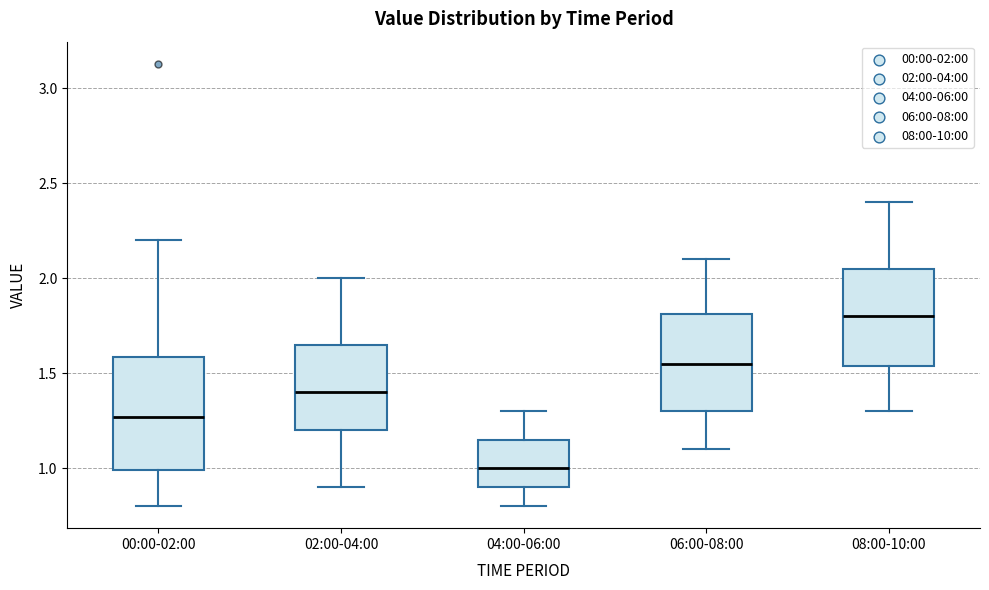

Reading left to right, read every box against the y-axis: the position of its median line, the range the box covers, and the ends of its whiskers. The values are not printed on the chart, so give them approximately, as read against the axis.

00:00-02:00: median 1.25, box 1.00 to 1.60, whiskers 0.80 to 2.20
02:00-04:00: median 1.40, box 1.20 to 1.65, whiskers 0.90 to 2.00
04:00-06:00: median 1.00, box 0.90 to 1.15, whiskers 0.80 to 1.30
06:00-08:00: median 1.55, box 1.30 to 1.80, whiskers 1.10 to 2.10
08:00-10:00: median 1.80, box 1.55 to 2.05, whiskers 1.30 to 2.40